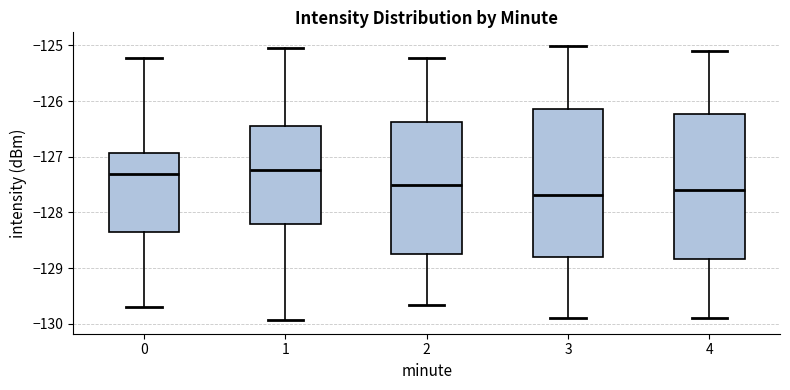

Where does the median line of the box at x = 4 sit on the y-axis? The values are not printed on the chart, so give them approximately, as read against the axis.

-127.6